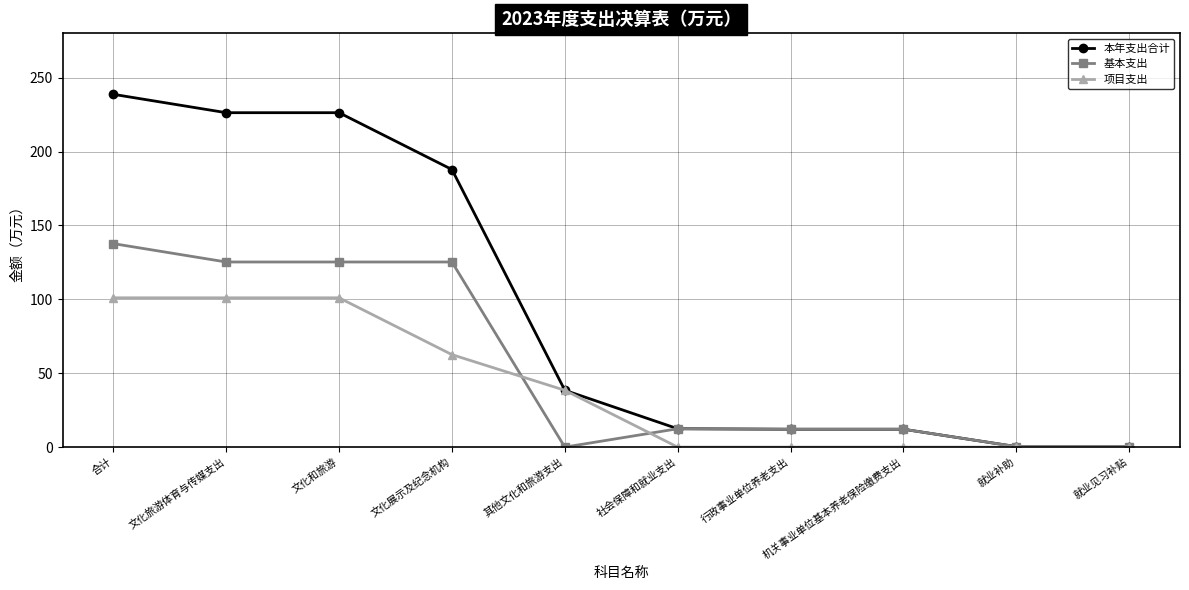

Count the number of data series in this chart.

3